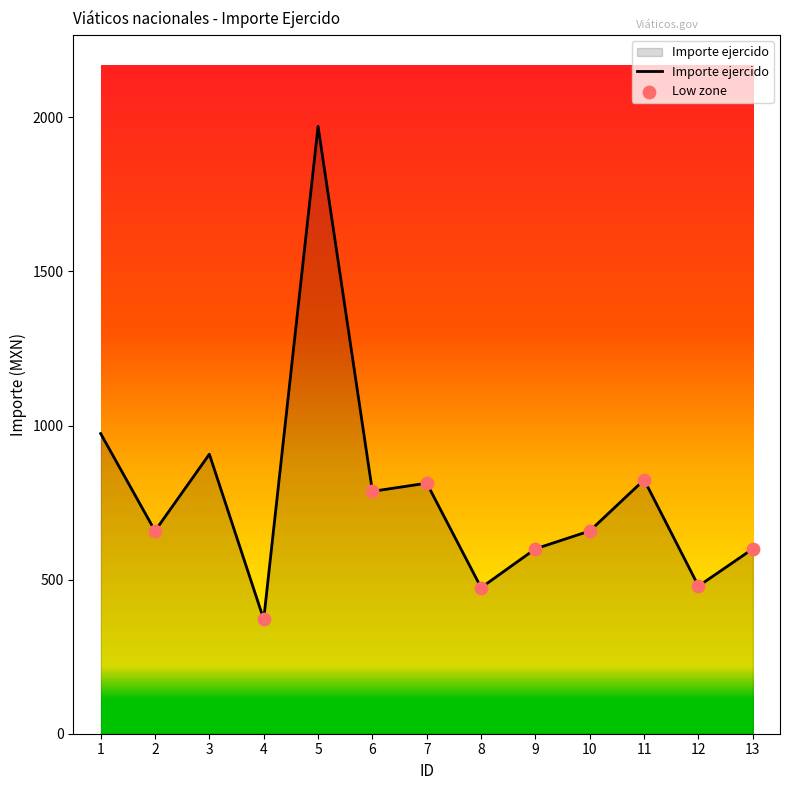

What is the change in value from 1 to 7?

-161.0